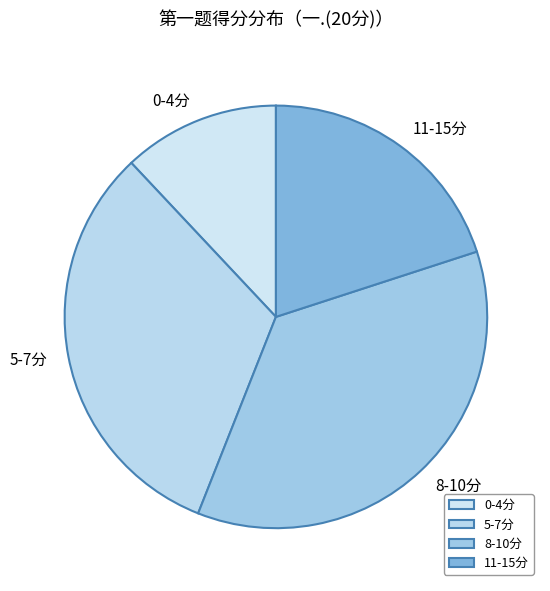

The 11-15分 slice represents 20% of the pie. True or false?

True